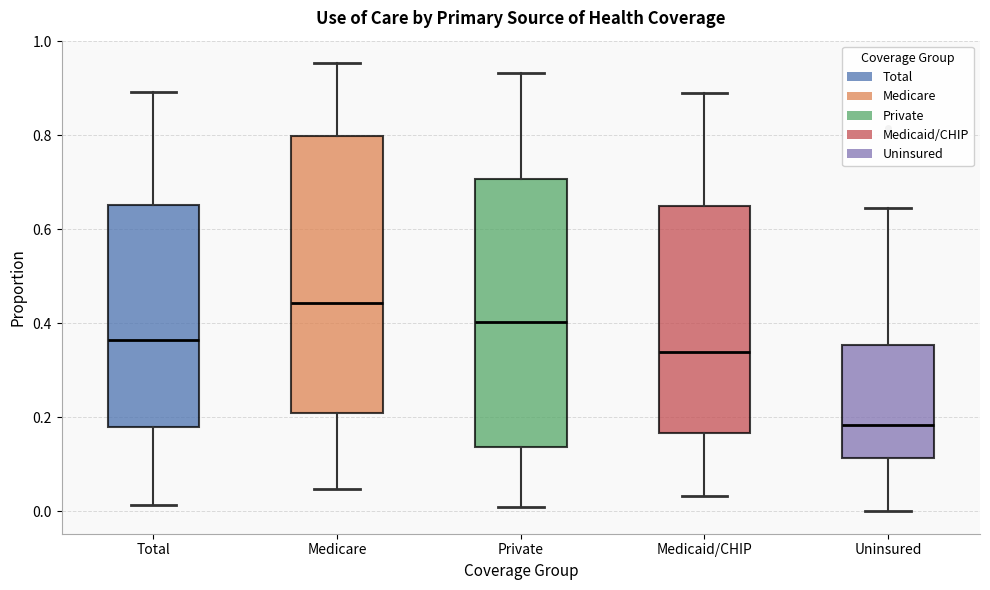

Reading left to right, transcribe this box plot: for each box, give where its median line is, the range the box spans, and where its two whiskers end, as read against the y-axis. The values are not printed on the chart, so give them approximately, as read against the axis.

Total: median 0.36, box 0.18 to 0.66, whiskers 0.02 to 0.90
Medicare: median 0.44, box 0.20 to 0.80, whiskers 0.04 to 0.96
Private: median 0.40, box 0.14 to 0.70, whiskers 0.00 to 0.94
Medicaid/CHIP: median 0.34, box 0.16 to 0.64, whiskers 0.04 to 0.90
Uninsured: median 0.18, box 0.12 to 0.36, whiskers 0.00 to 0.64